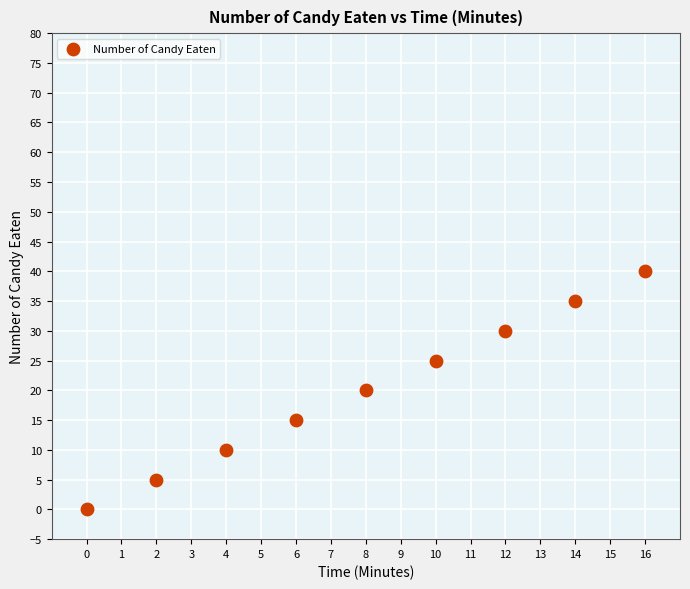

What is the average Y value?

20